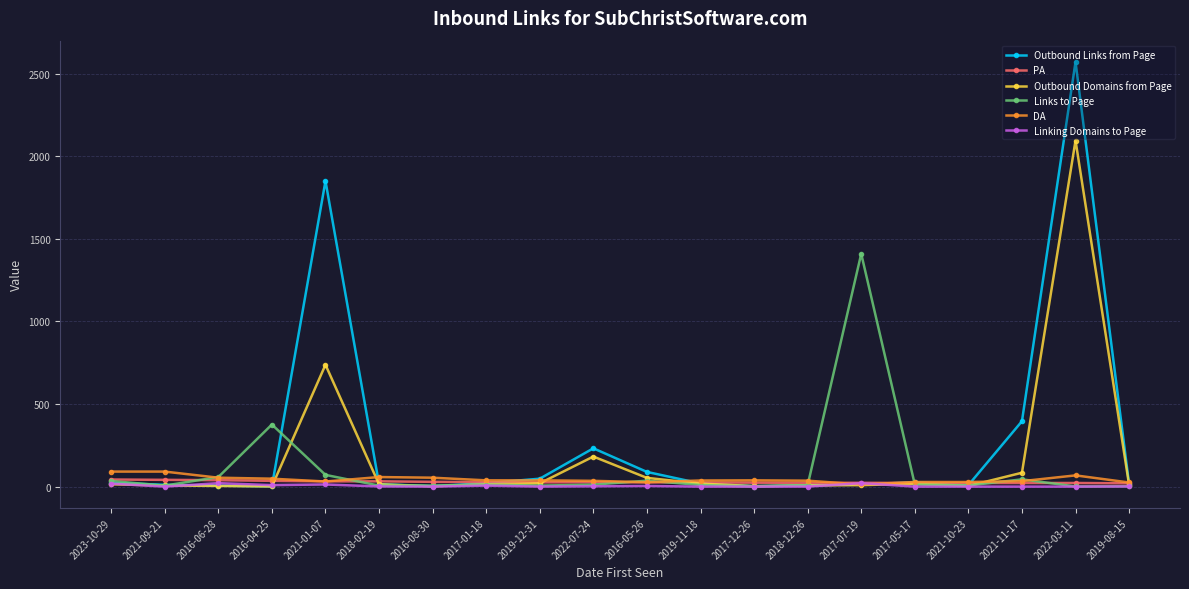

At which label is Outbound Domains from Page closest to 1048?

2021-01-07